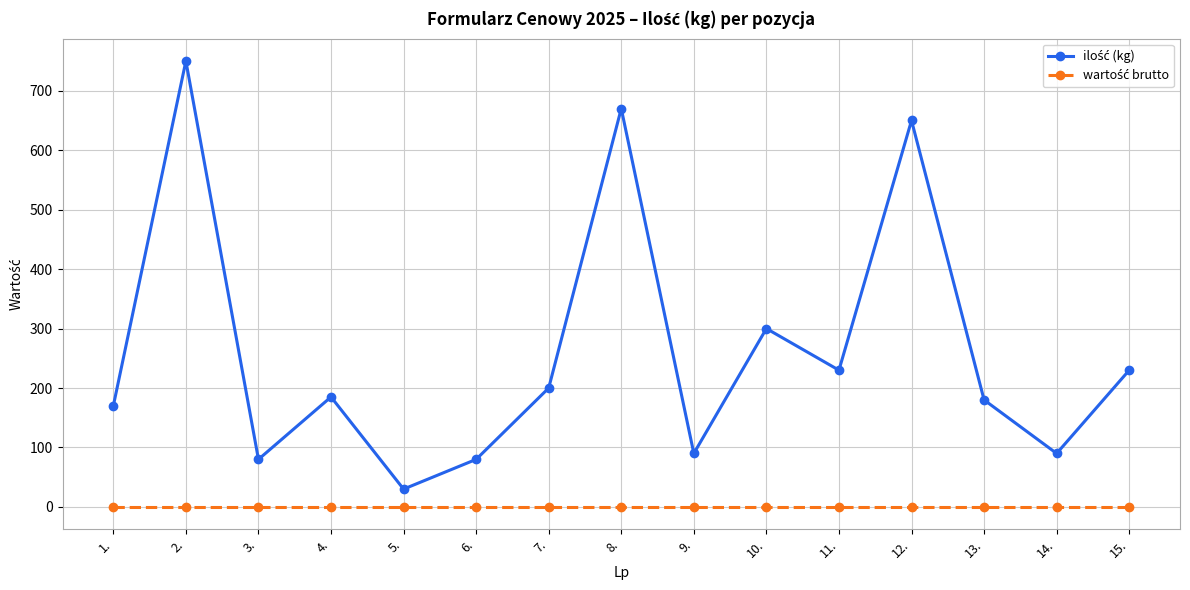

At which category is the sum across all series the highest?

2.